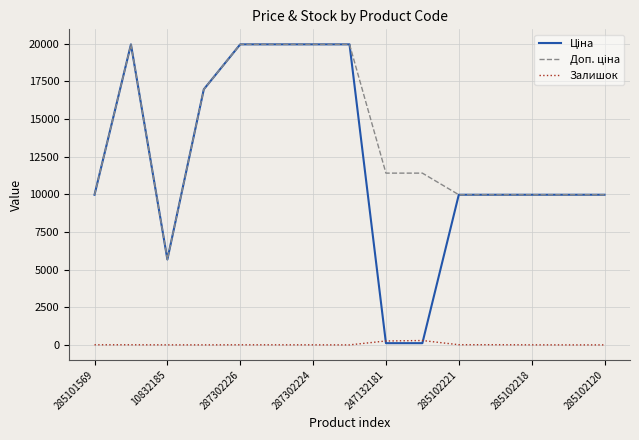

What is the maximum value shown in the chart?

19964.2